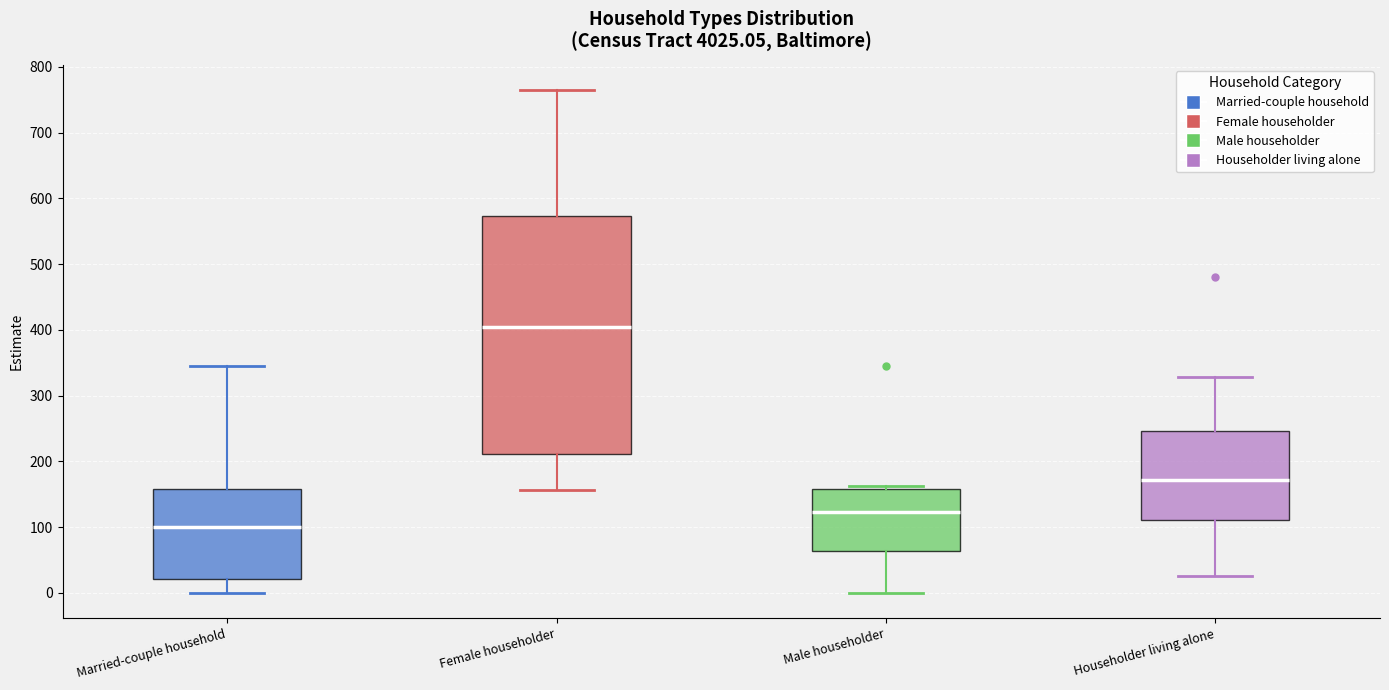

Which box's median line is the lowest?

Married-couple household